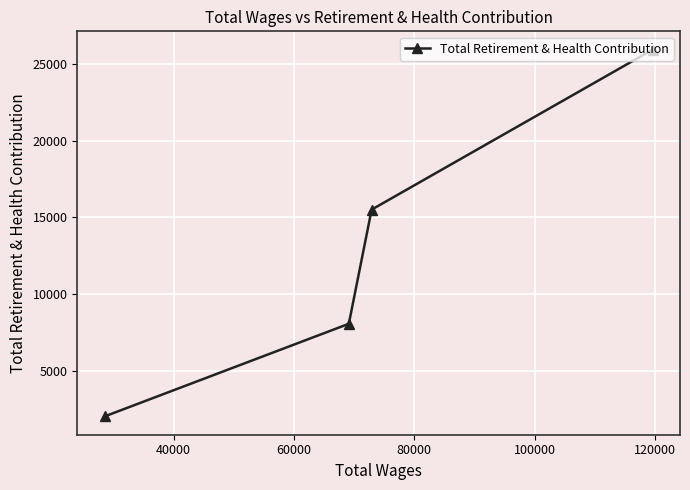

How many series are shown in this chart?

1